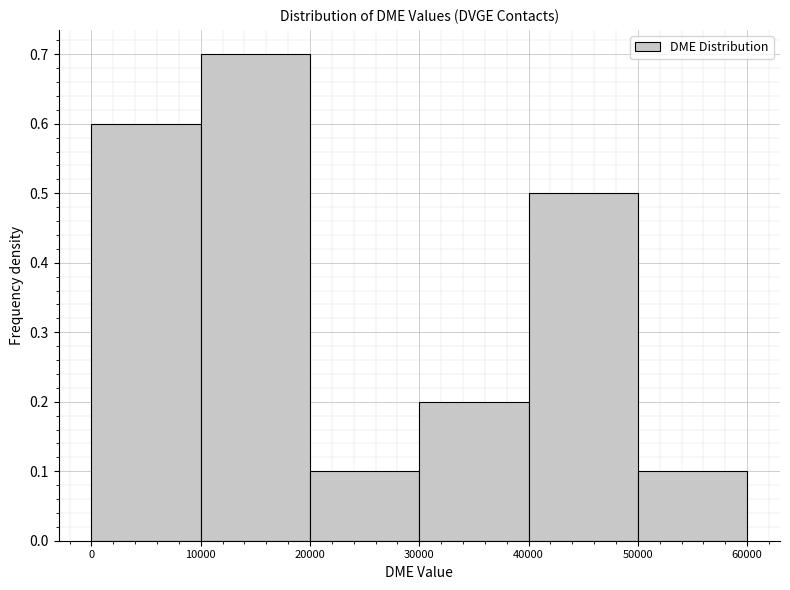

Over which range of the x-axis is the bar tallest?

10000 to 20000